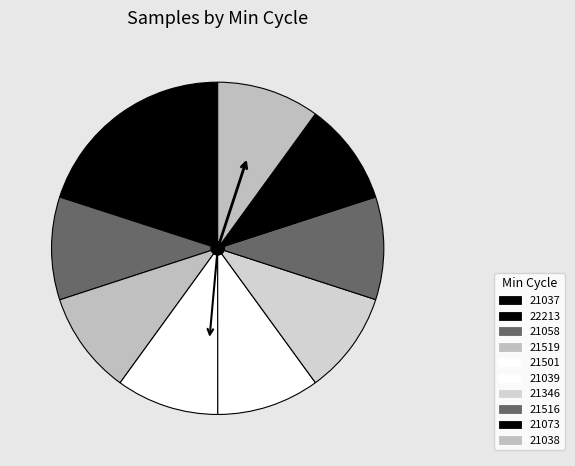

Is there a majority slice in this chart?

No